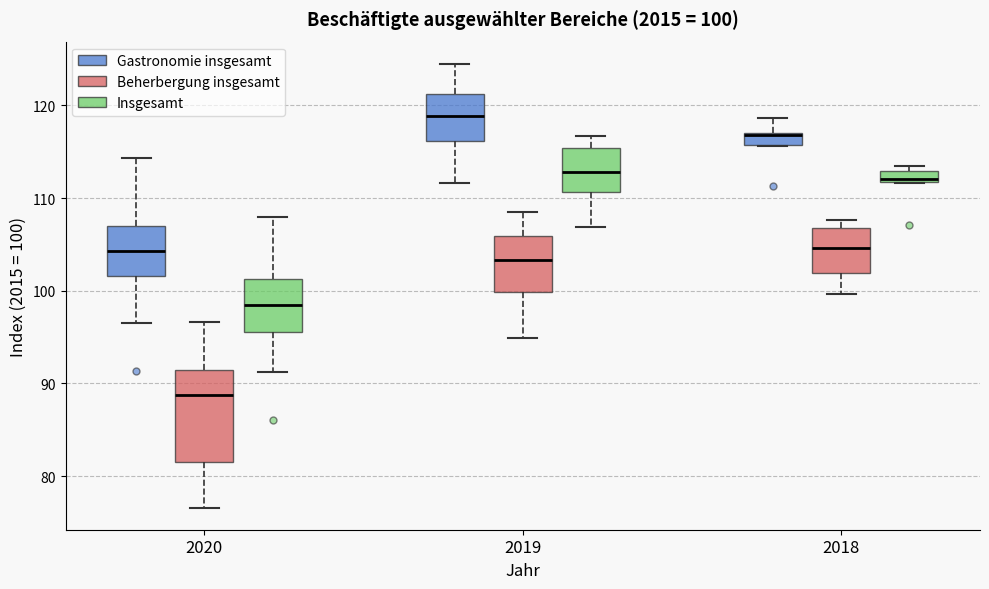

Comparing the boxes themselves (not the whiskers), which one is the tallest?

2020 (Beherbergung insgesamt)